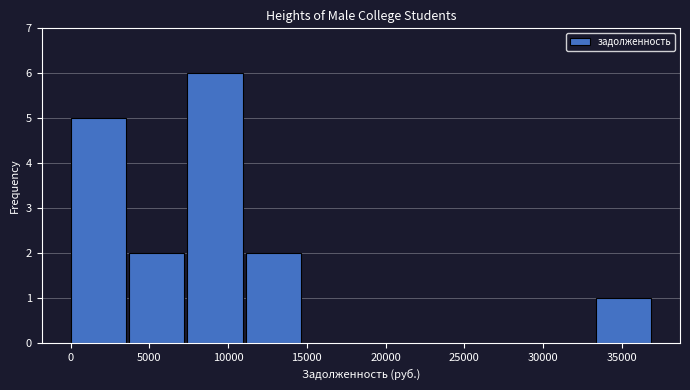

Reading left to right, transcribe this chart: for each bar, give the range it covers on the x-axis and its height. Neither the bar edges nor the heights are printed on the chart, so give them approximately, as read against the axes.

0 to 3500: 5
3500 to 7500: 2
7500 to 11000: 6
11000 to 15000: 2
15000 to 18500: 0
18500 to 22000: 0
22000 to 26000: 0
26000 to 29500: 0
29500 to 33500: 0
33500 to 37000: 1